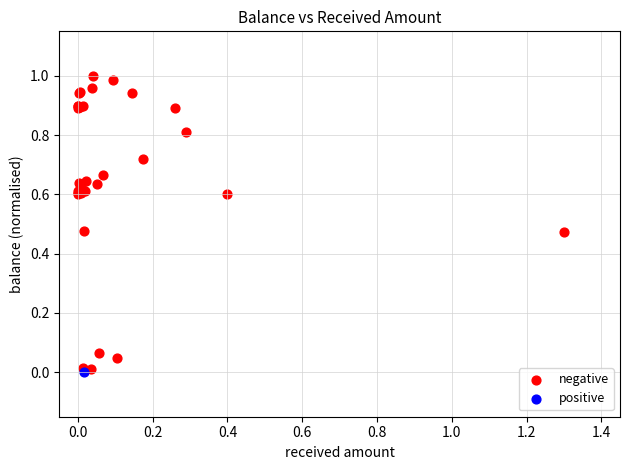

What are all the series names shown in the legend?

negative, positive